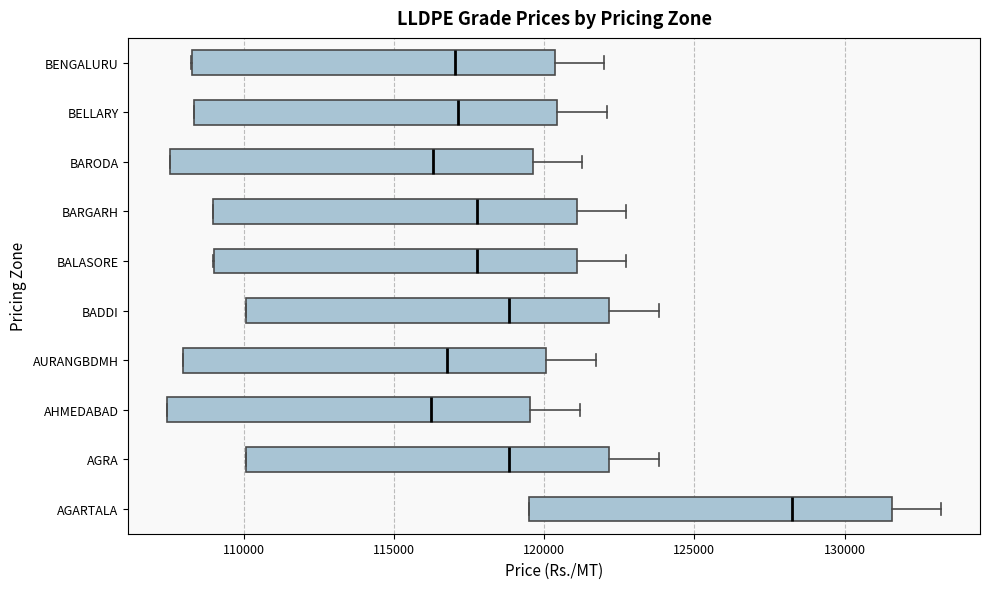

Where does the right whisker of the box for BELLARY end on the x-axis? The values are not printed on the chart, so give them approximately, as read against the axis.

122000